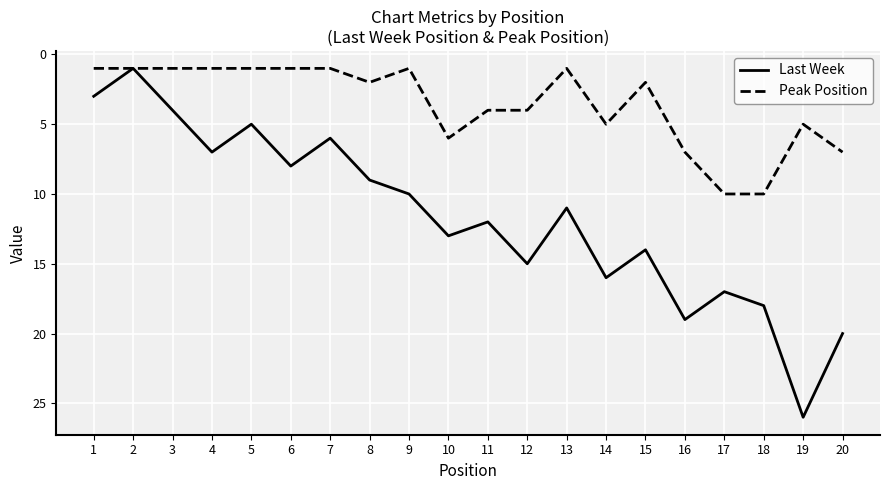

Is it true that Peak Position equals 3 at 17?

False